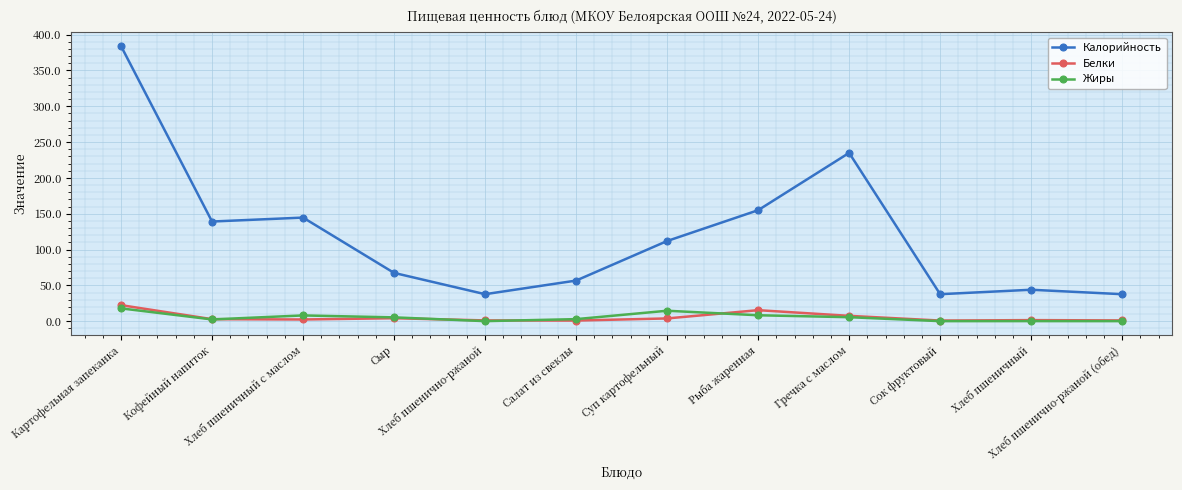

What position from the left is Хлеб пшенично-ржаной?

5